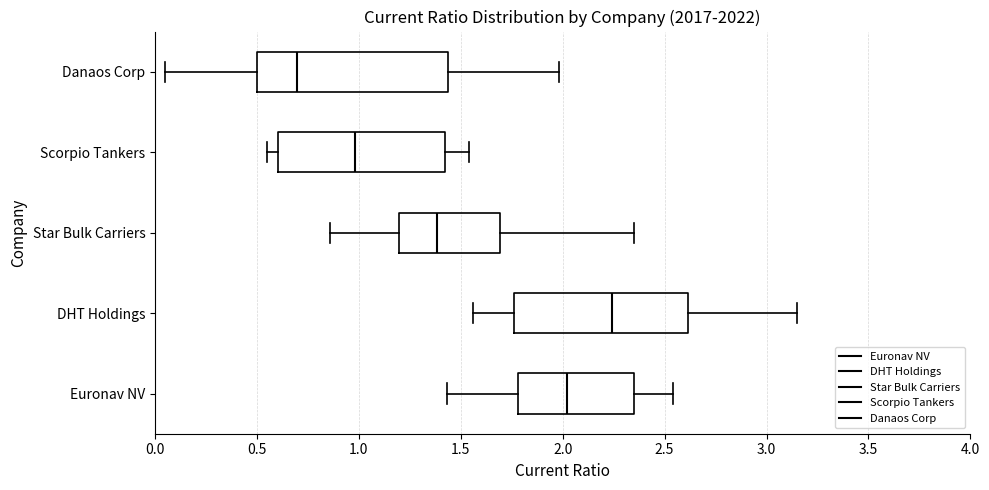

Reading bottom to top, read every box against the x-axis: the position of its median line, the range the box covers, and the ends of its whiskers. The values are not printed on the chart, so give them approximately, as read against the axis.

Euronav NV: median 2.00, box 1.80 to 2.35, whiskers 1.45 to 2.55
DHT Holdings: median 2.25, box 1.75 to 2.60, whiskers 1.55 to 3.15
Star Bulk Carriers: median 1.40, box 1.20 to 1.70, whiskers 0.85 to 2.35
Scorpio Tankers: median 1.00, box 0.60 to 1.40, whiskers 0.55 to 1.55
Danaos Corp: median 0.70, box 0.50 to 1.45, whiskers 0.05 to 2.00